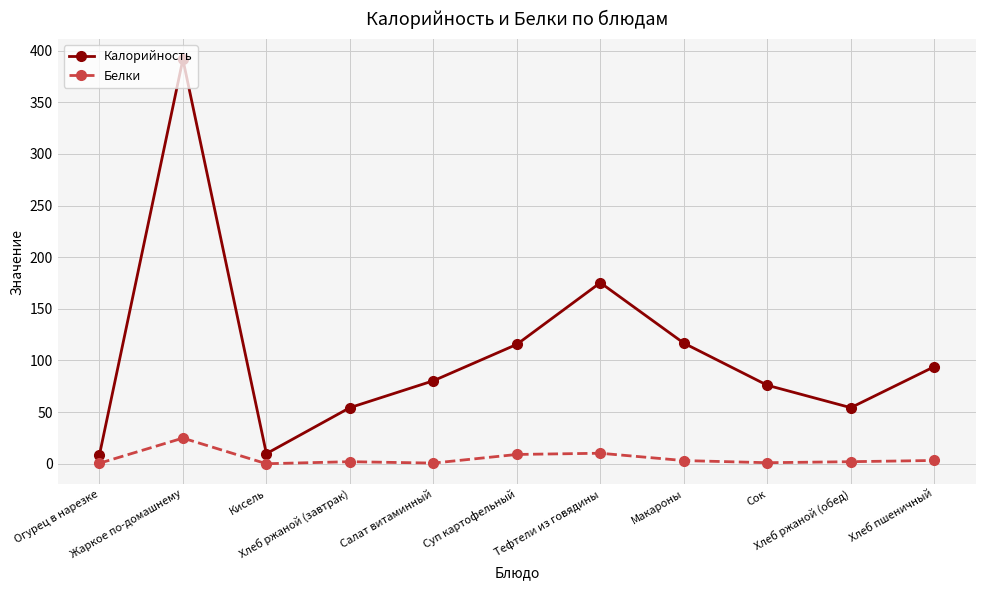

What is the total value across all series at Хлеб ржаной (завтрак)?

56.3